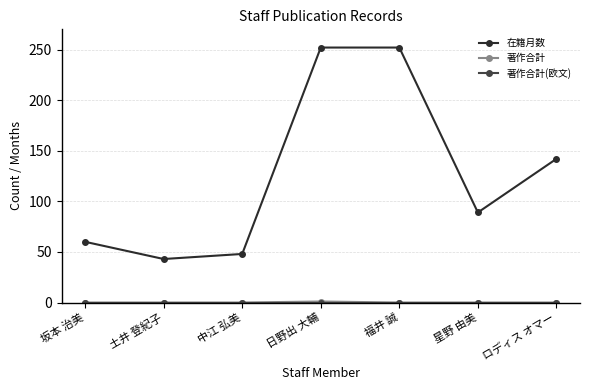

Between 中江 弘美 and 福井 誠, which series saw the biggest shift?

在籍月数